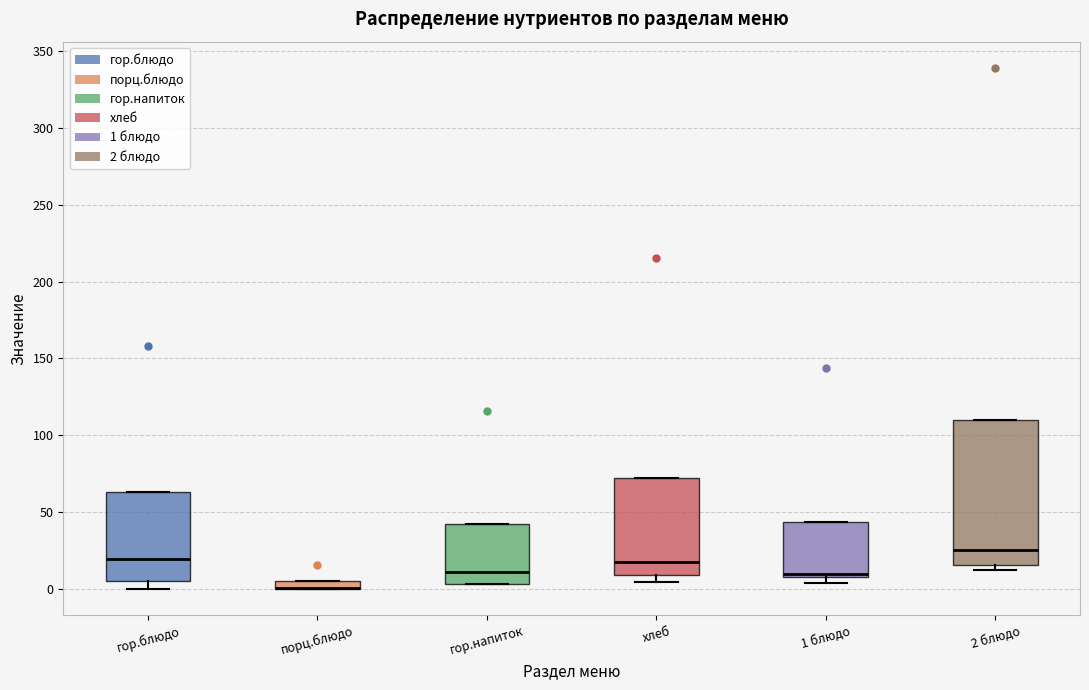

Where is the upper edge of the box for 1 блюдо on the y-axis? The values are not printed on the chart, so give them approximately, as read against the axis.

45